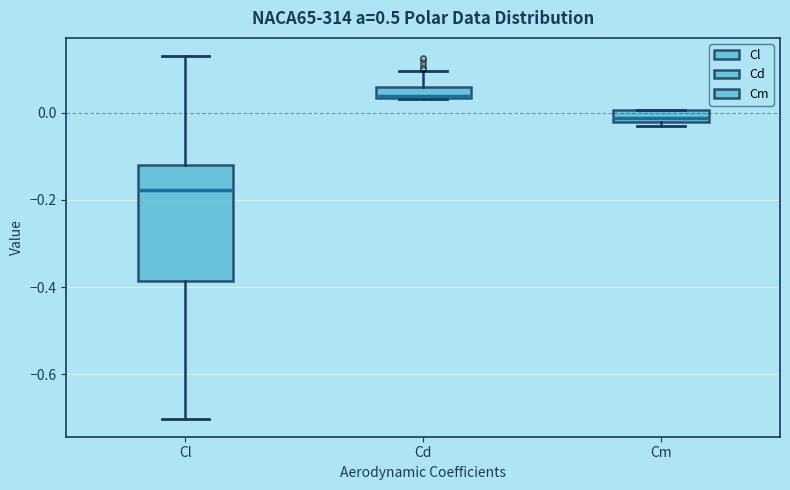

Where is the upper edge of the box for Cd on the y-axis? The values are not printed on the chart, so give them approximately, as read against the axis.

0.06